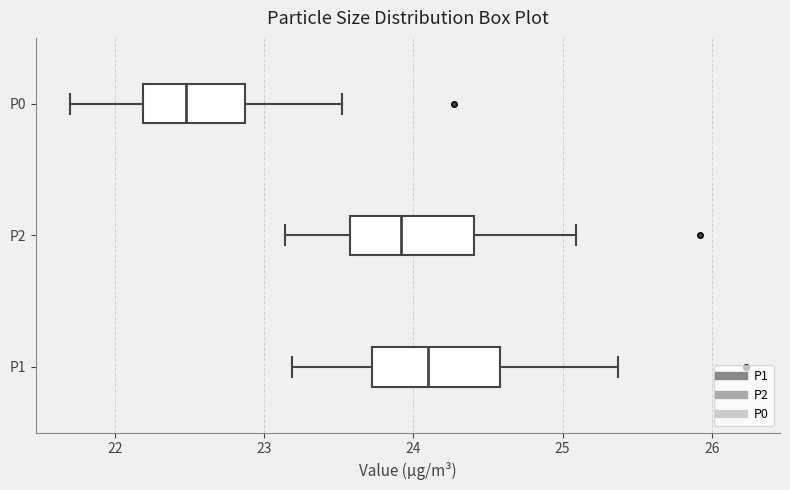

Reading bottom to top, transcribe this box plot: for each box, give where its median line is, the range the box spans, and where its two whiskers end, as read against the x-axis. The values are not printed on the chart, so give them approximately, as read against the axis.

P1: median 24.1, box 23.7 to 24.6, whiskers 23.2 to 25.4
P2: median 23.9, box 23.6 to 24.4, whiskers 23.1 to 25.1
P0: median 22.5, box 22.2 to 22.9, whiskers 21.7 to 23.5